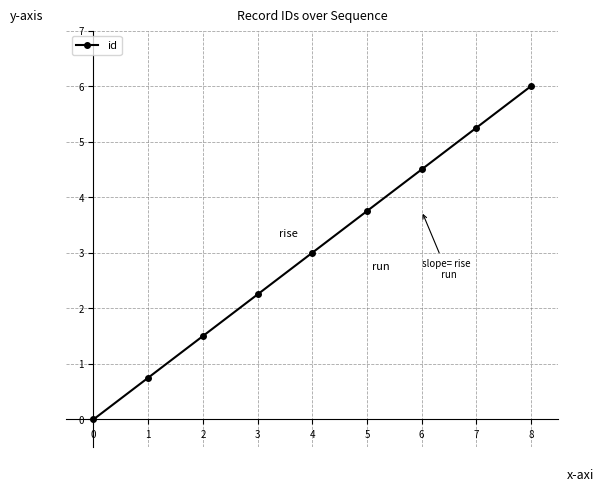

List the labels in order of value, largest first.

8, 7, 6, 5, 4, 3, 2, 1, 0